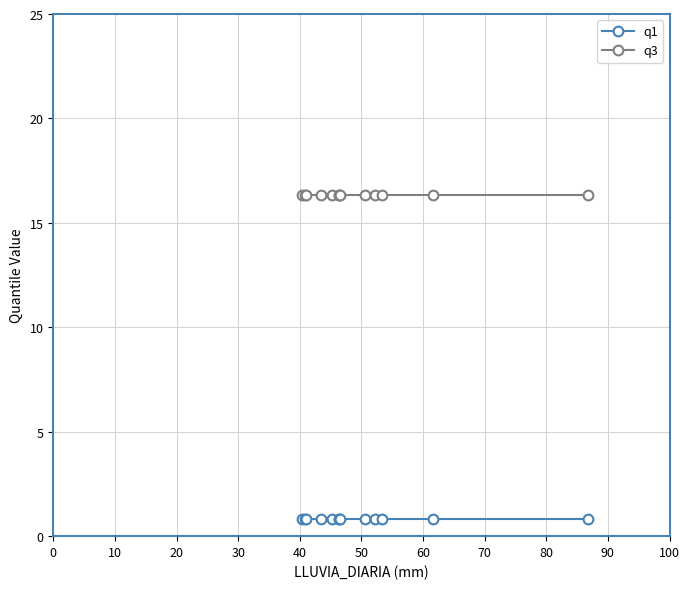

What is the minimum value for q1?

0.8